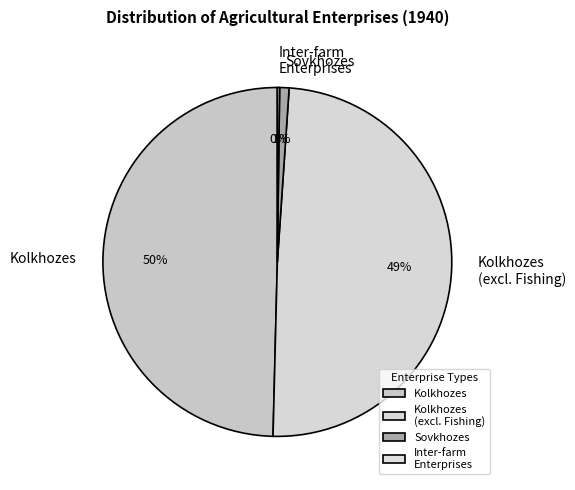

To the nearest percent, what portion does Kolkhozes represent?

50%